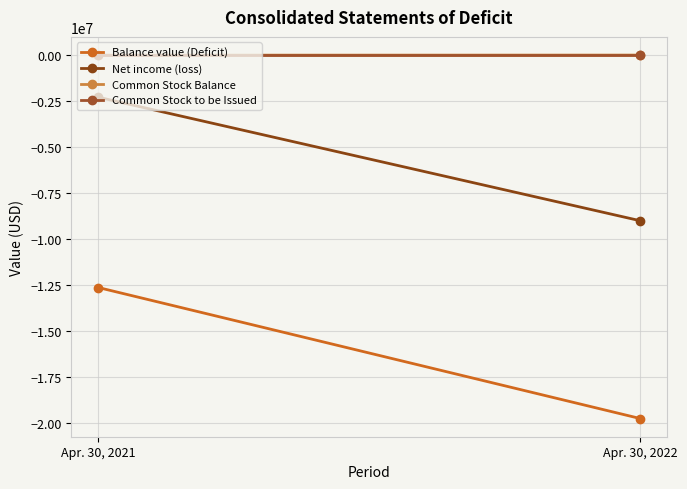

What is the difference between the maximum and minimum values in the Net income (loss) series?

6716288